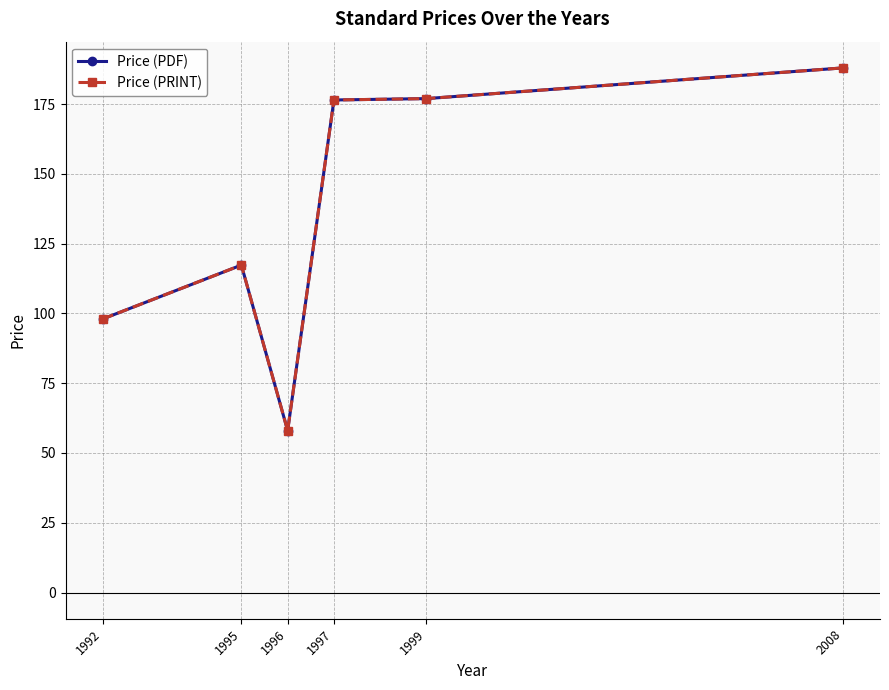

List the labels in order of Price (PDF) value, largest first.

2008, 1999, 1997, 1995, 1992, 1996